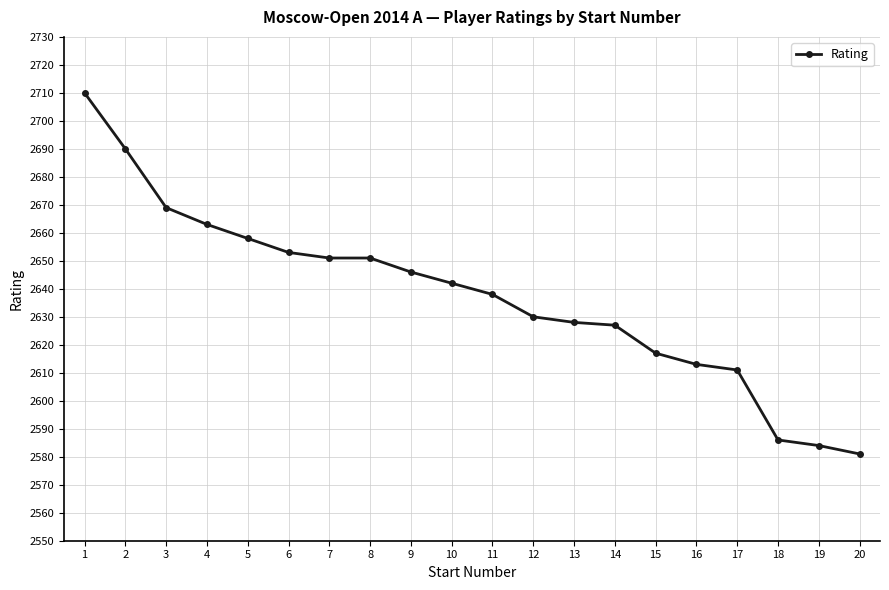

Reading right to left, what are all the values shown in this chart?

2581	2584	2586	2611	2613	2617	2627	2628	2630	2638	2642	2646	2651	2651	2653	2658	2663	2669	2690	2710